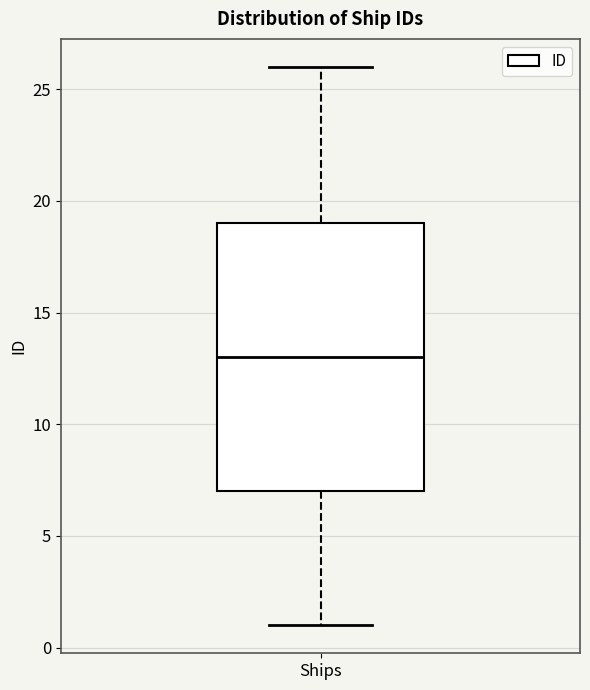

Read this box plot against the y-axis: the position of the median line, the range covered by the box, and the ends of both whiskers. The values are not printed on the chart, so give them approximately, as read against the axis.

median 13, box 7 to 19, whiskers 1 to 26